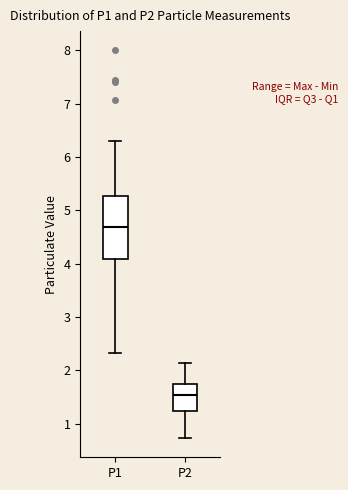

Reading left to right, read every box against the y-axis: the position of its median line, the range the box covers, and the ends of its whiskers. The values are not printed on the chart, so give them approximately, as read against the axis.

P1: median 4.7, box 4.1 to 5.3, whiskers 2.3 to 6.3
P2: median 1.5, box 1.2 to 1.7, whiskers 0.7 to 2.1